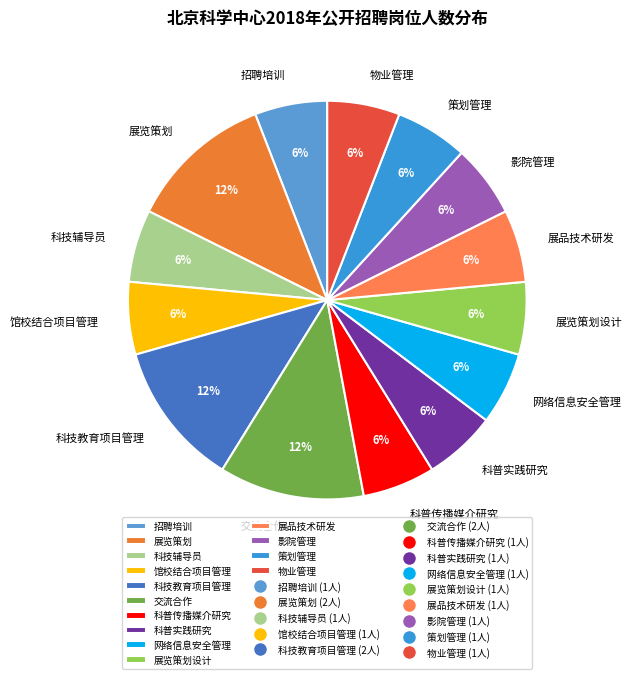

To the nearest percent, what percentage of the pie is 馆校结合项目管理?

6%